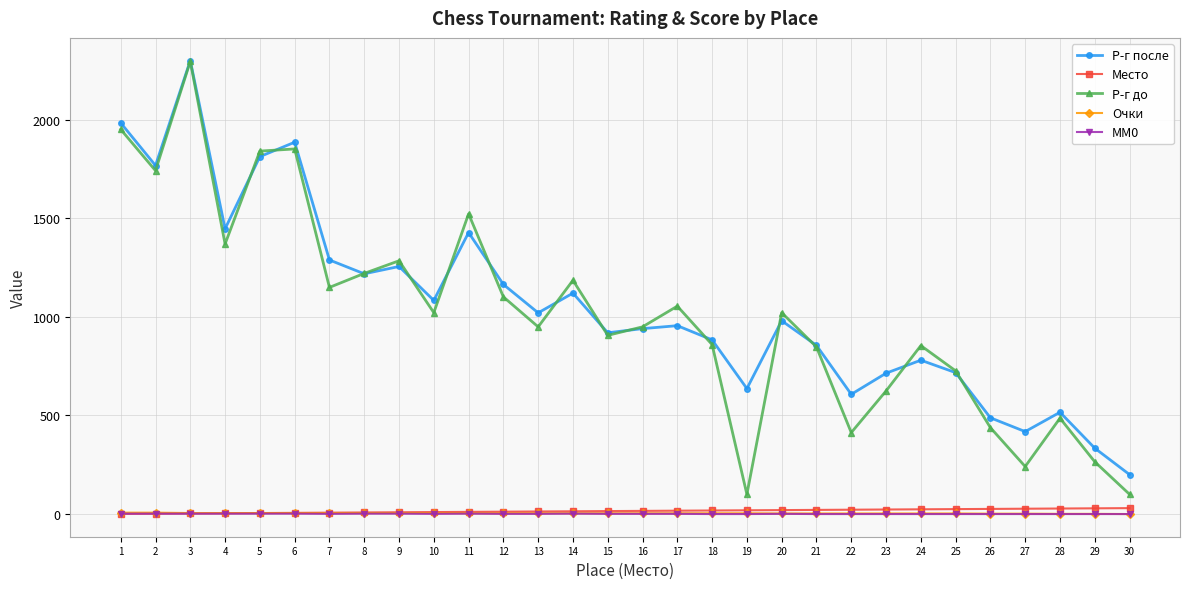

Count the number of categories in the chart.

30